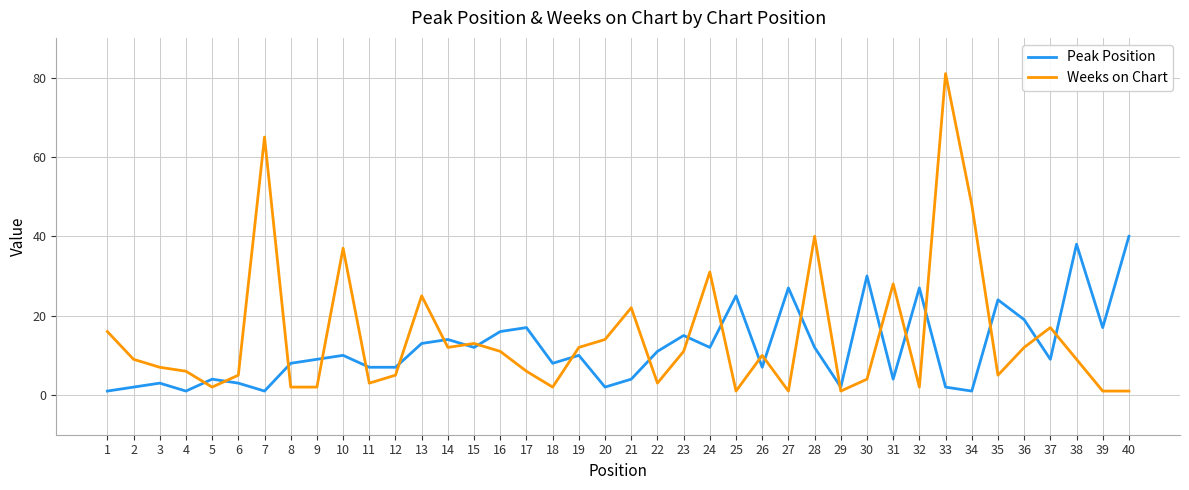

What is the greatest value displayed?

81